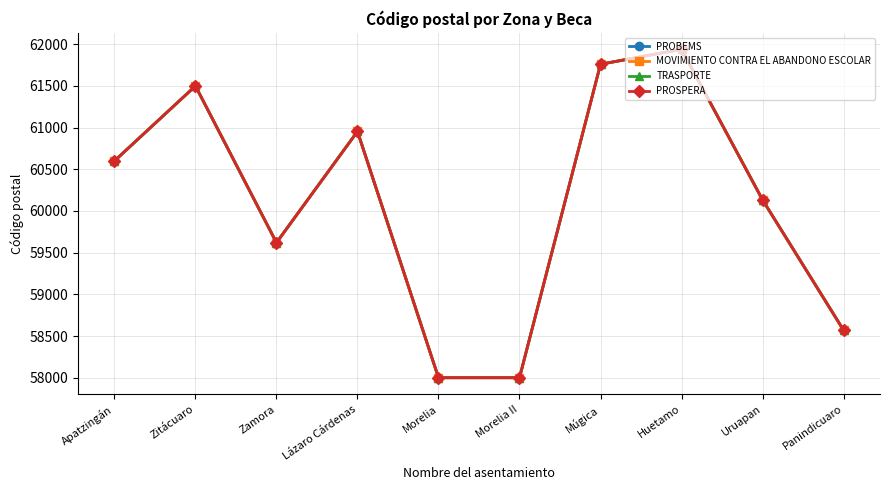

Reading right to left, list all the values displayed in this chart.

PROBEMS: 58570	60134	61940	61760	58000	58000	60954	59620	61500	60600
MOVIMIENTO CONTRA EL ABANDONO ESCOLAR: 58570	60134	61940	61760	58000	58000	60954	59620	61500	60600
TRASPORTE: 58570	60134	61940	61760	58000	58000	60954	59620	61500	60600
PROSPERA: 58570	60134	61940	61760	58000	58000	60954	59620	61500	60600